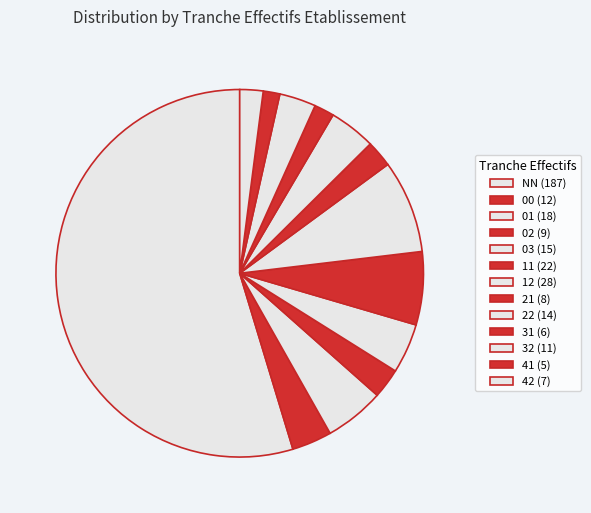

Which slice is the smallest?

41